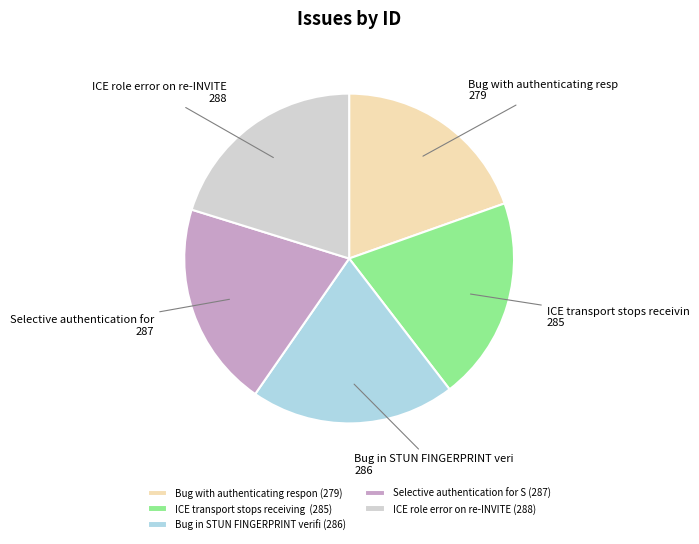

Count the number of slices in the pie.

5